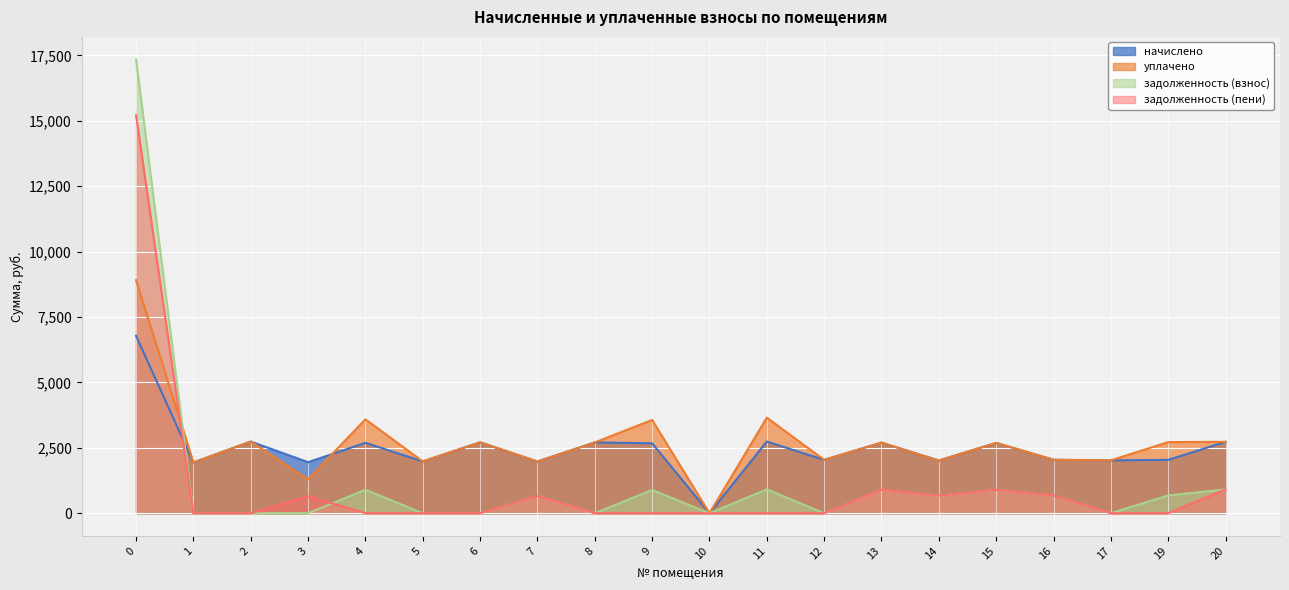

Reading left to right, what are all the values shown in this chart?

начислено: 6780.4	1939.3	2739.4	1950.4	2691.5	1979.9	2710.0	1976.2	2706.3	2673.1	0.0	2739.4	2038.9	2698.9	2013.1	2687.8	2042.6	2020.5	2038.9	2728.4
уплачено: 8906.9	1939.3	2739.6	1300.3	3588.7	1979.9	2710.0	1976.2	2706.3	3564.1	0.0	3652.6	2038.9	2698.9	2013.1	2687.8	2042.6	2020.5	2718.6	2728.4
задолженность (взнос): 17338.1	0.0	0.1	0.0	897.2	0.0	0.0	658.7	0.0	891.0	0.0	913.1	0.0	899.6	671.0	895.9	680.9	0.0	679.6	909.5
задолженность (пени): 15211.7	0.0	0.0	650.1	0.0	0.0	0.0	658.7	0.0	0.0	0.0	0.0	0.0	899.6	671.0	895.9	680.9	0.0	0.0	909.5